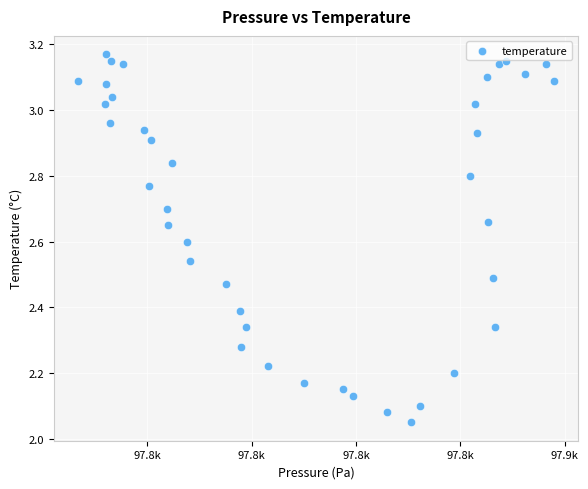

What is the range of X values (max minus min)?

91.2